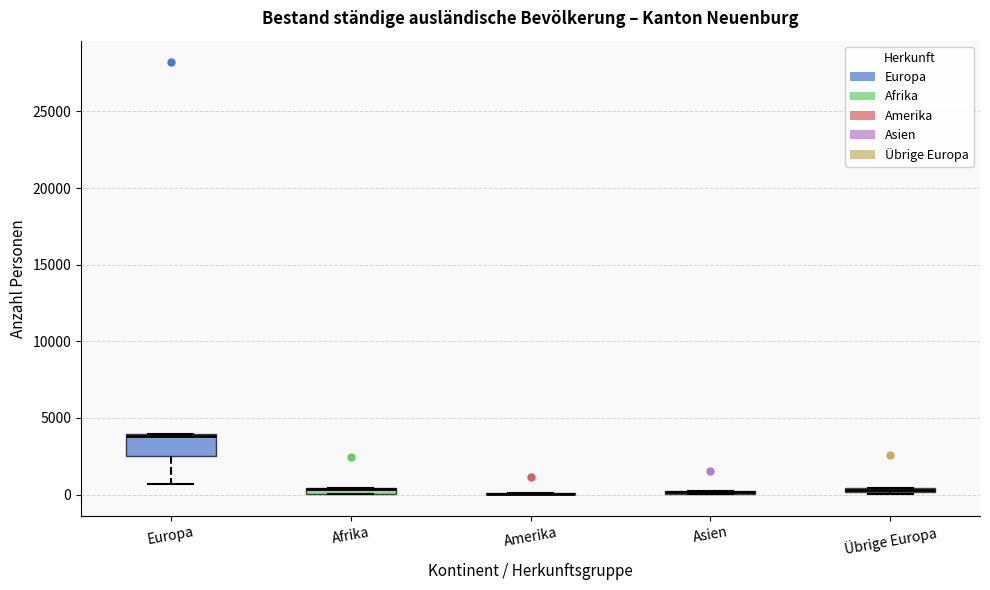

Which box is the tallest, from its lower edge to its upper edge?

Europa